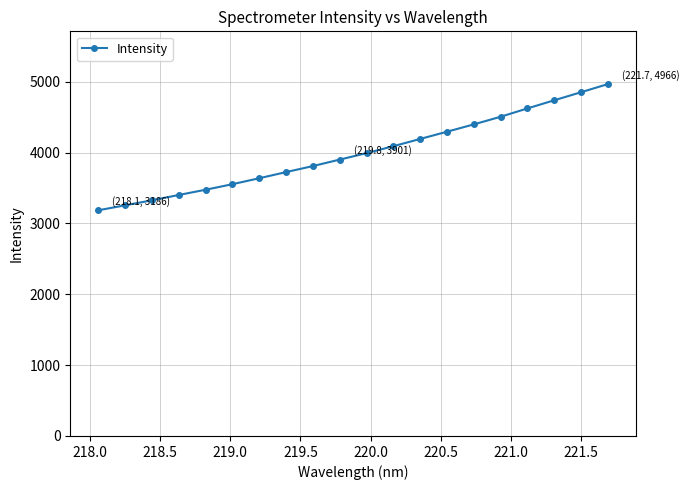

What is the smallest value displayed?

3185.6